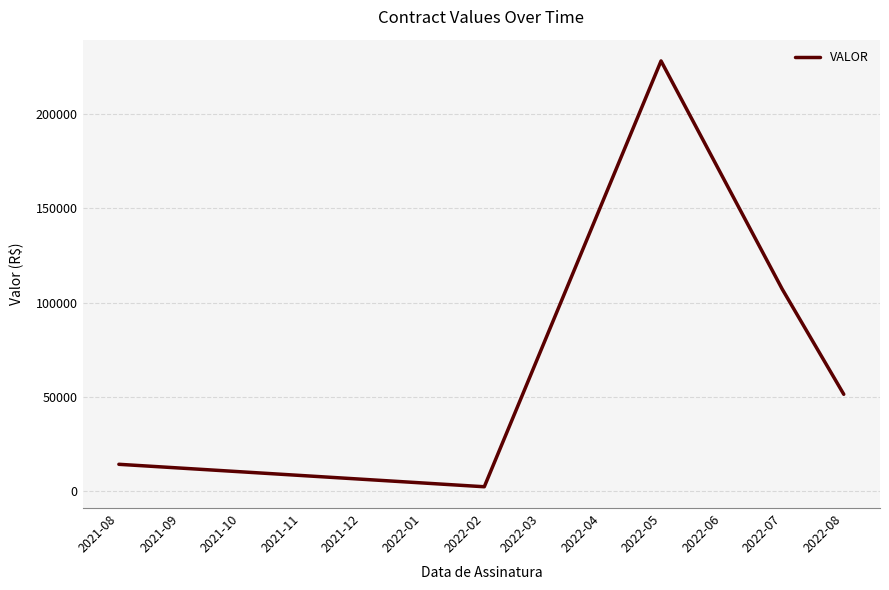

Where does the data first go above 51500?

2022-05